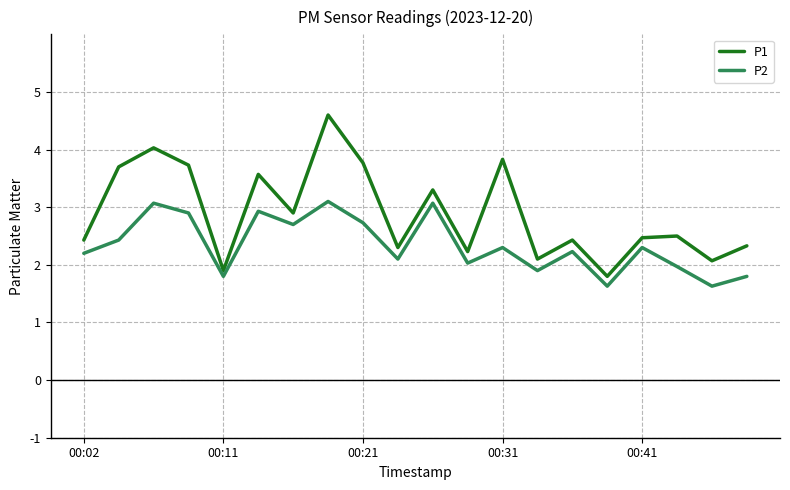

Which series has the largest range (max minus min)?

P1